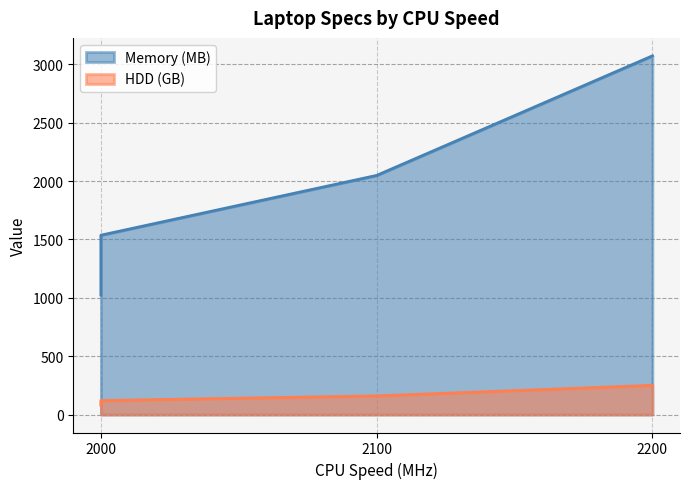

Reading right to left, list all the values displayed in this chart.

Memory: 3072	2048	1536	1024
HDD: 250	160	120	80